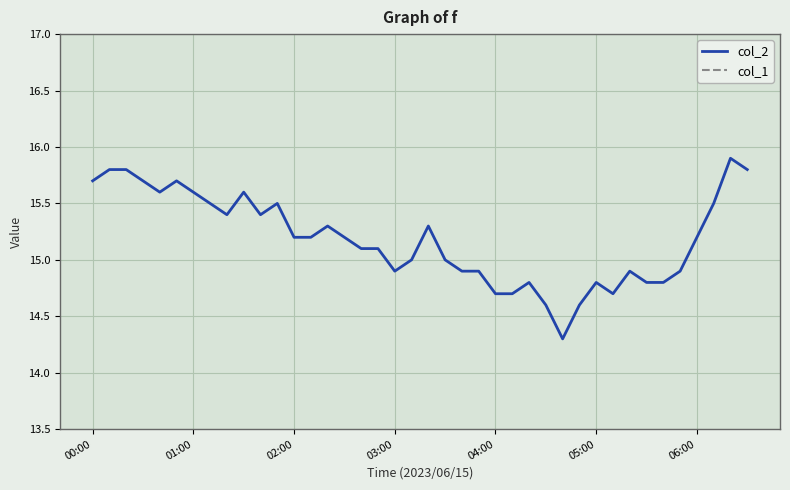

Is it true that col_2 equals 15.6 at 01:00?

True